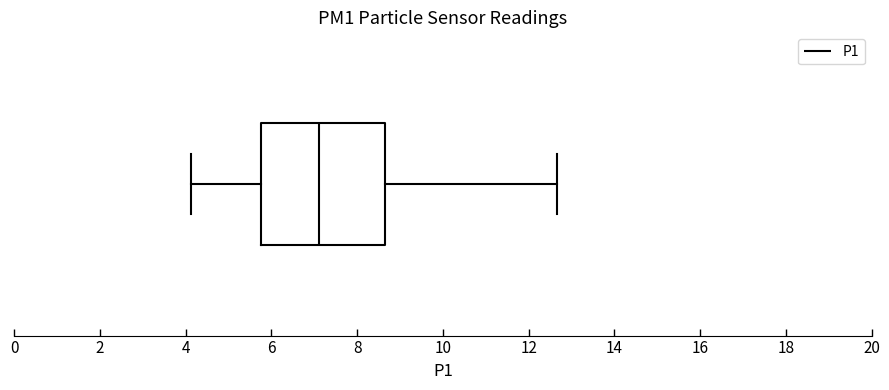

Read this box plot against the x-axis: the position of the median line, the range covered by the box, and the ends of both whiskers. The values are not printed on the chart, so give them approximately, as read against the axis.

median 7.2, box 5.8 to 8.6, whiskers 4.2 to 12.6